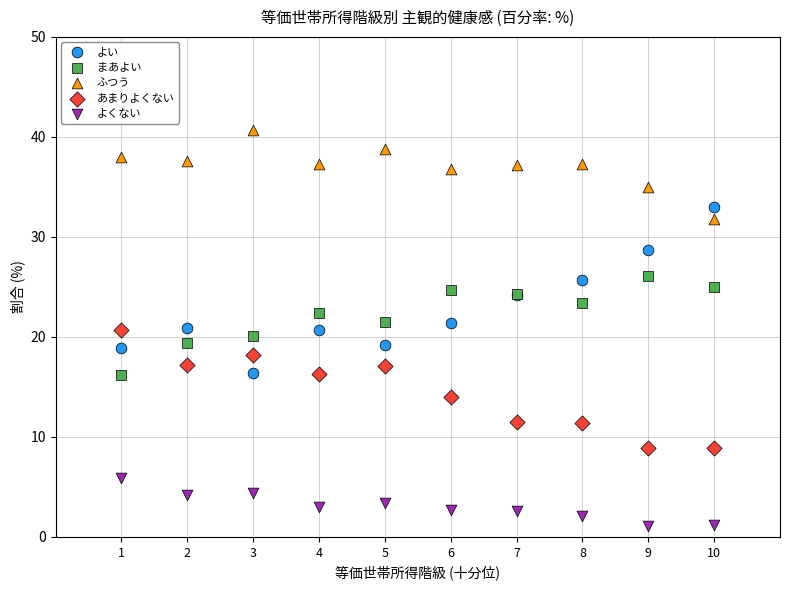

Which series has the largest Y range (max minus min)?

よい